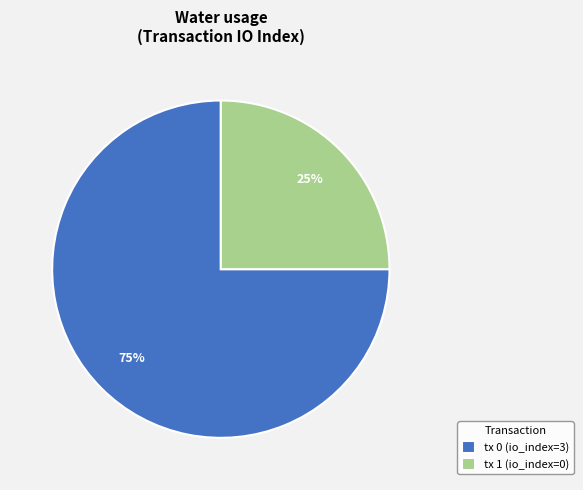

Approximately how many times larger is the value at tx 0 (io_index=3) compared to tx 1 (io_index=0)?

3.0